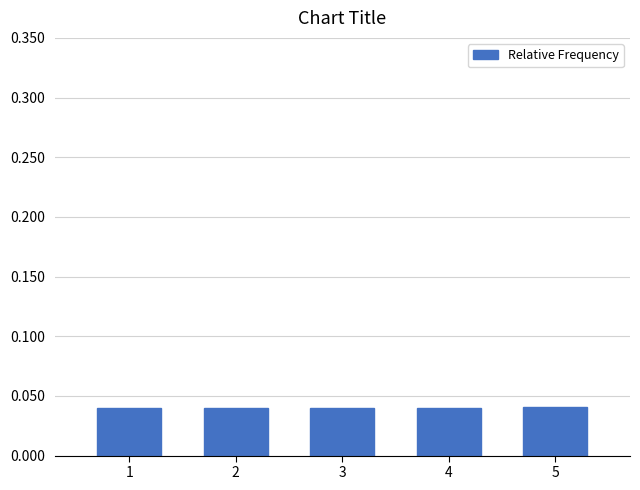

Is it true that the value at 3 is 0.1?

False